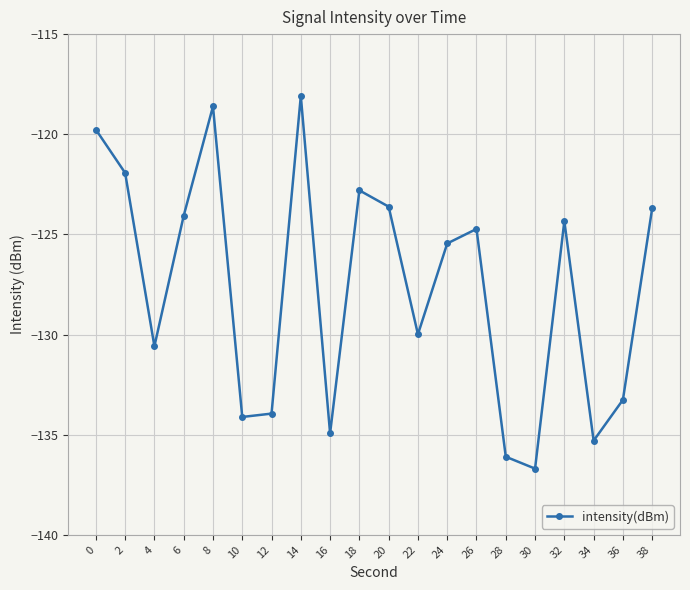

What is the change in value from 0 to 32?

-4.6